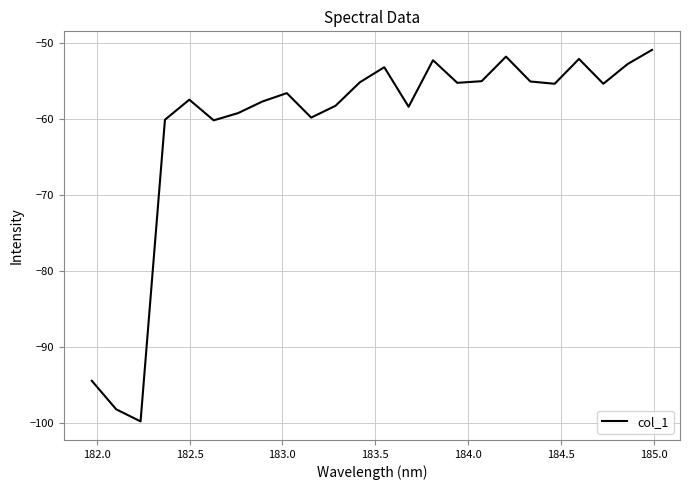

What is the greatest value displayed?

-50.9